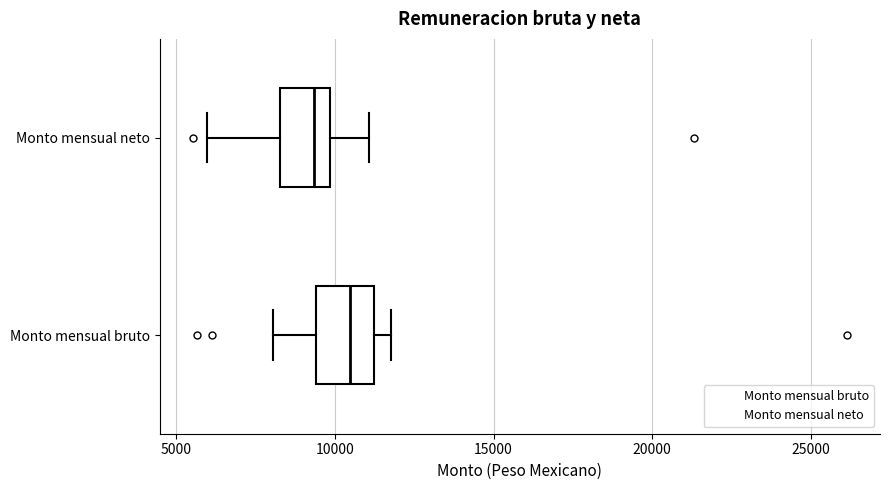

Reading bottom to top, read every box against the x-axis: the position of its median line, the range the box covers, and the ends of its whiskers. The values are not printed on the chart, so give them approximately, as read against the axis.

Monto mensual bruto: median 10500, box 9500 to 11000, whiskers 8000 to 12000
Monto mensual neto: median 9500, box 8500 to 10000, whiskers 6000 to 11000